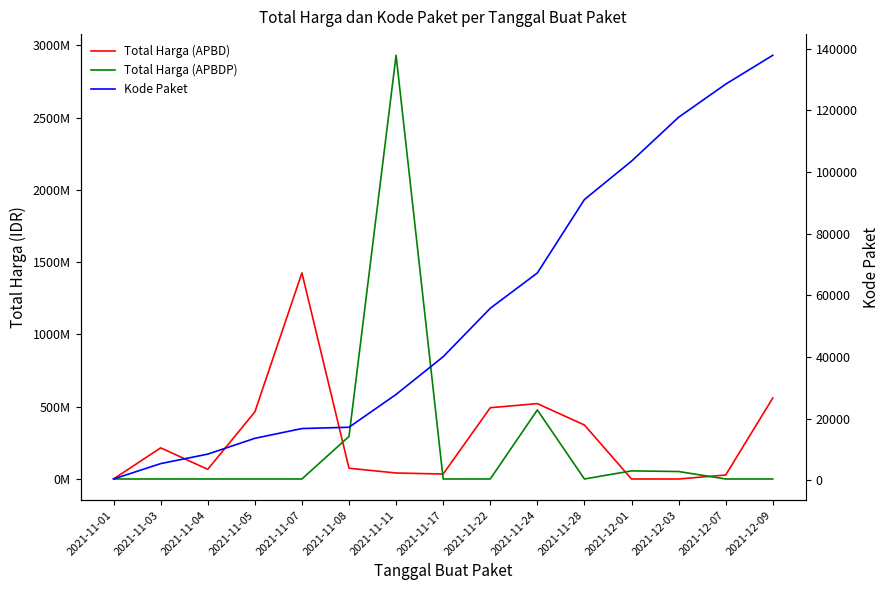

What is the sum of the Total Harga (APBDP) values at 2021-11-22 and 2021-12-03?

51601000